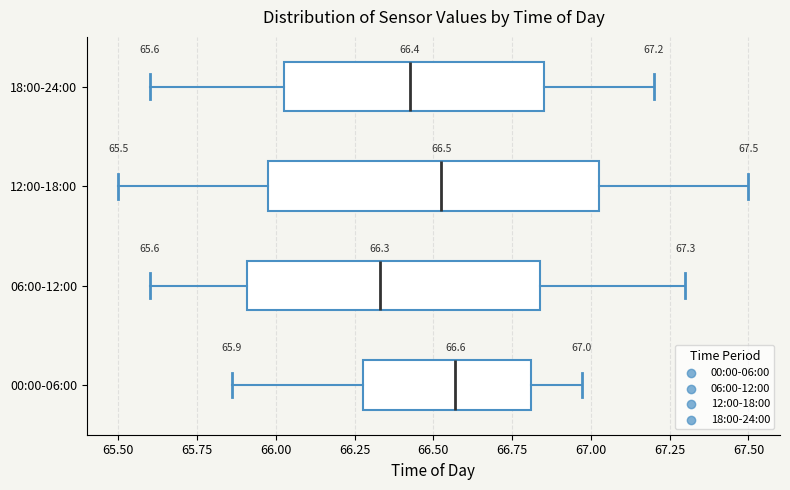

Which box is the widest, from its left edge to its right edge?

12:00-18:00